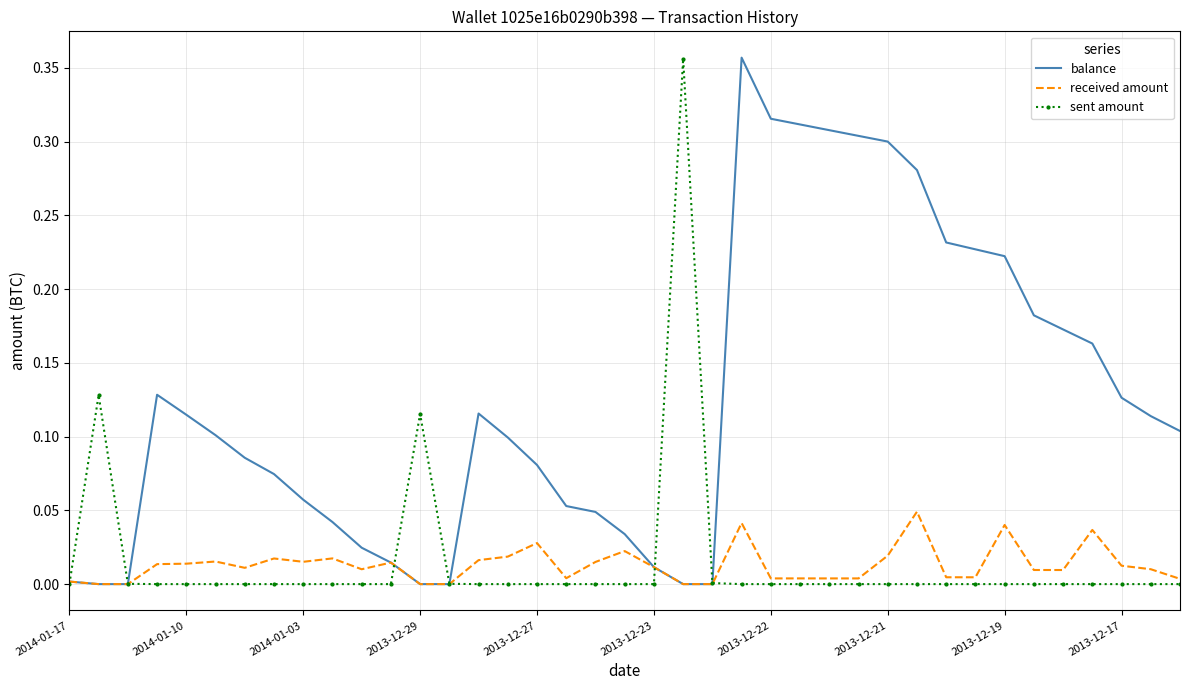

Which series has the largest total across all categories?

balance